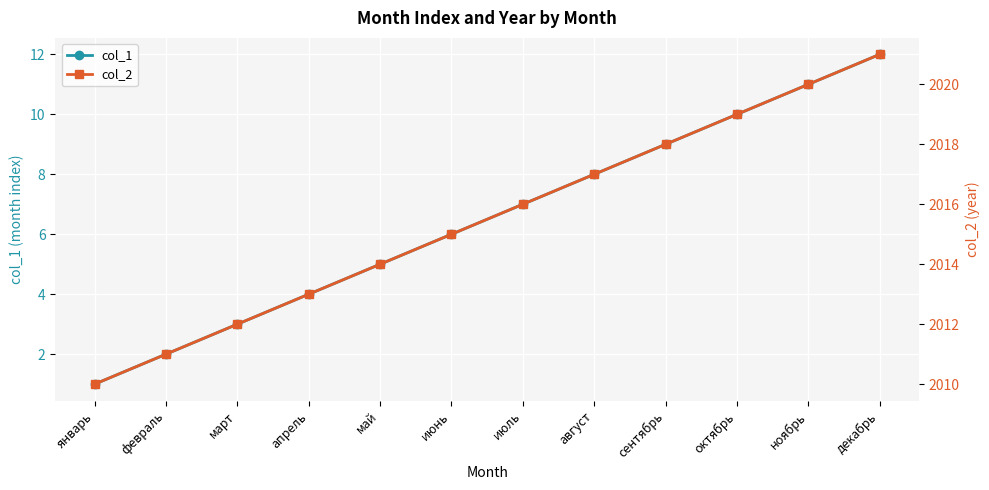

What is the greatest value displayed?

2021